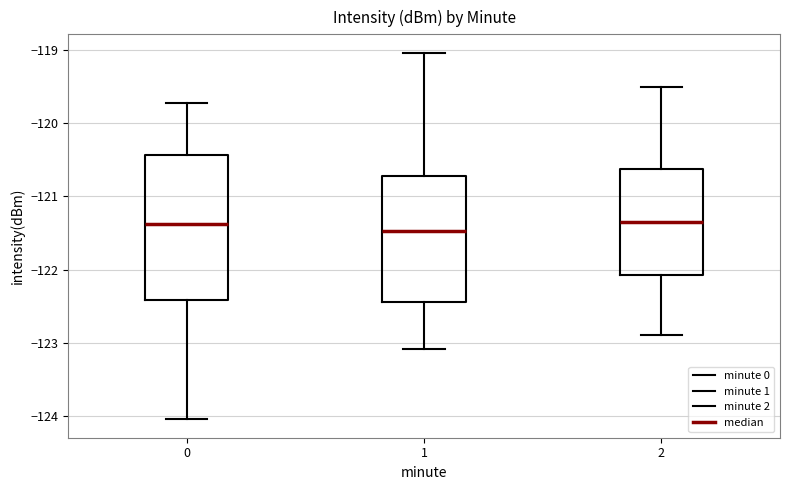

Reading left to right, read every box against the y-axis: the position of its median line, the range the box covers, and the ends of its whiskers. The values are not printed on the chart, so give them approximately, as read against the axis.

0: median -121.4, box -122.4 to -120.4, whiskers -124.1 to -119.7
1: median -121.5, box -122.4 to -120.7, whiskers -123.1 to -119.0
2: median -121.3, box -122.1 to -120.6, whiskers -122.9 to -119.5